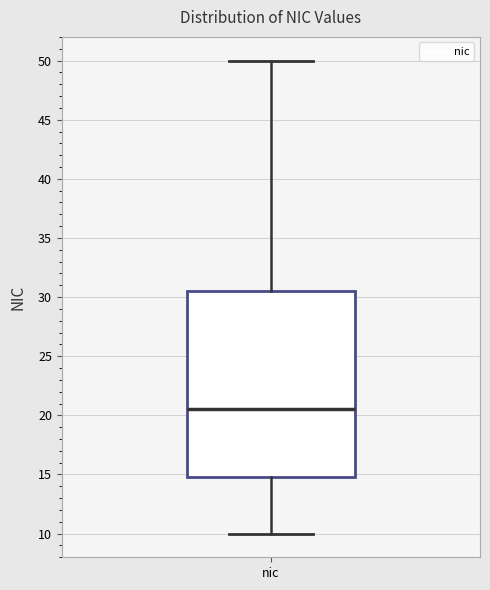

Read this box plot against the y-axis: the position of the median line, the range covered by the box, and the ends of both whiskers. The values are not printed on the chart, so give them approximately, as read against the axis.

median 20.5, box 15.0 to 30.5, whiskers 10.0 to 50.0